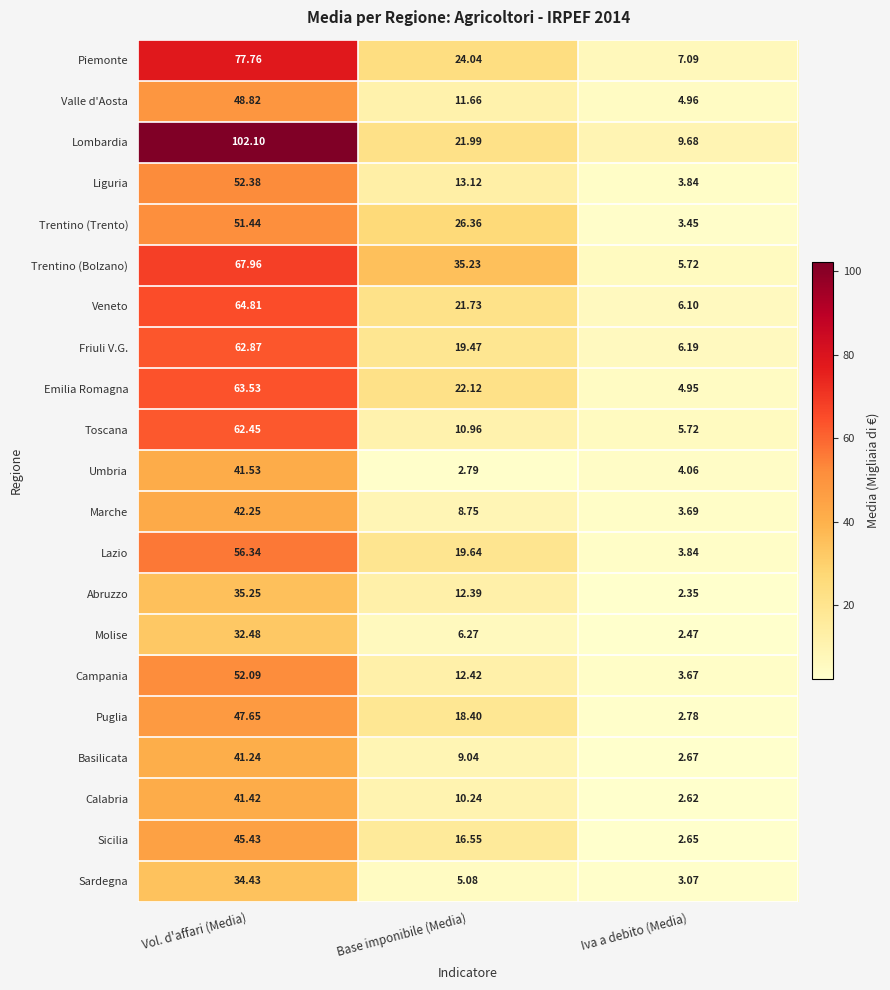

Which series has the largest total across all categories?

Lombardia